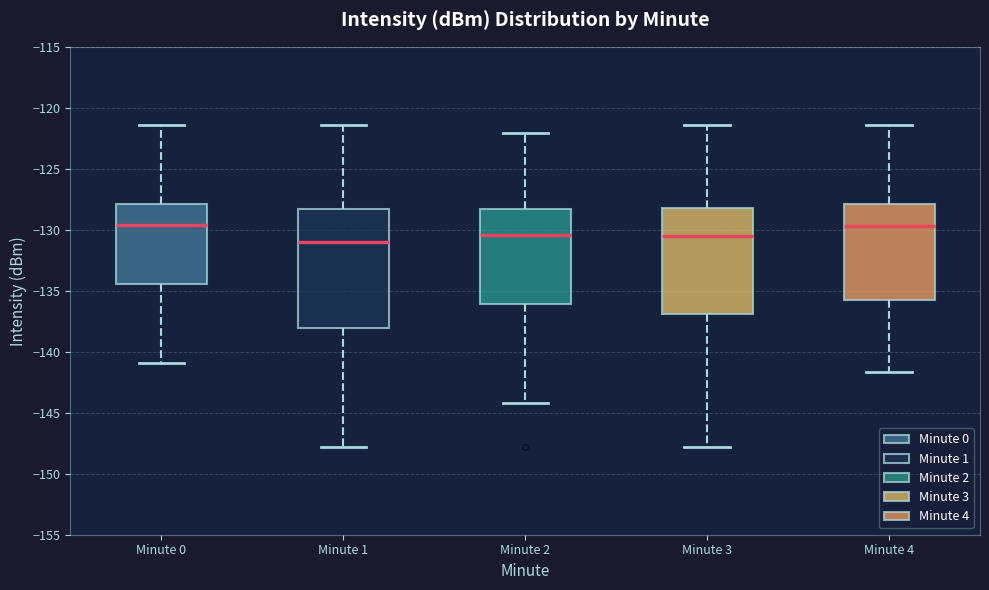

Reading left to right, transcribe this box plot: for each box, give where its median line is, the range the box spans, and where its two whiskers end, as read against the y-axis. The values are not printed on the chart, so give them approximately, as read against the axis.

Minute 0: median -129.5, box -134.5 to -128.0, whiskers -141.0 to -121.5
Minute 1: median -131.0, box -138.0 to -128.5, whiskers -148.0 to -121.5
Minute 2: median -130.5, box -136.0 to -128.5, whiskers -144.0 to -122.0
Minute 3: median -130.5, box -137.0 to -128.0, whiskers -148.0 to -121.5
Minute 4: median -129.5, box -136.0 to -128.0, whiskers -141.5 to -121.5